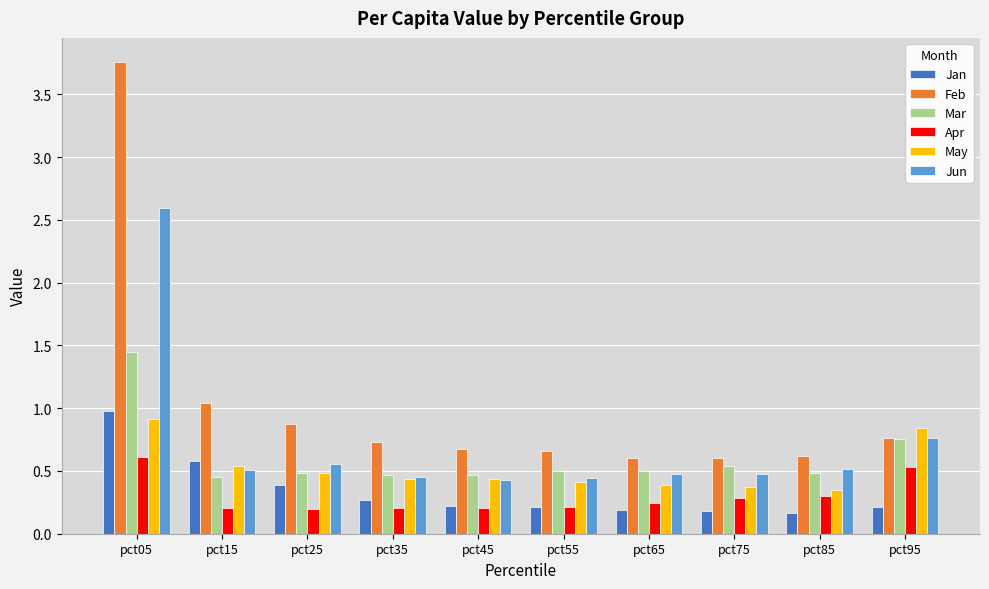

Which series has the largest range (max minus min)?

Feb